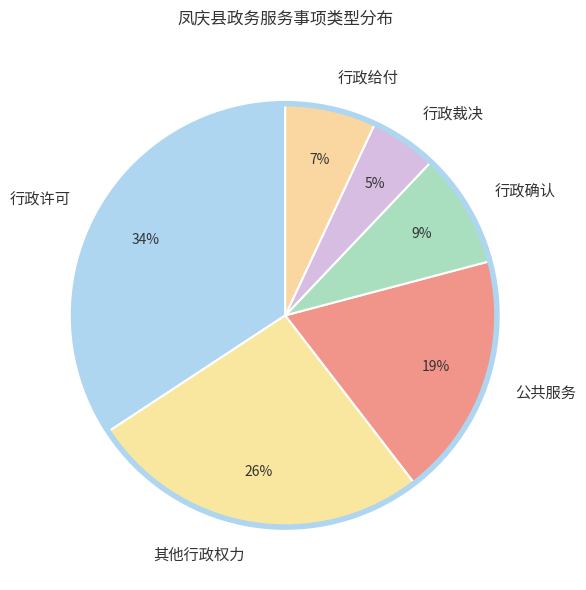

How many slices are in this pie chart?

6